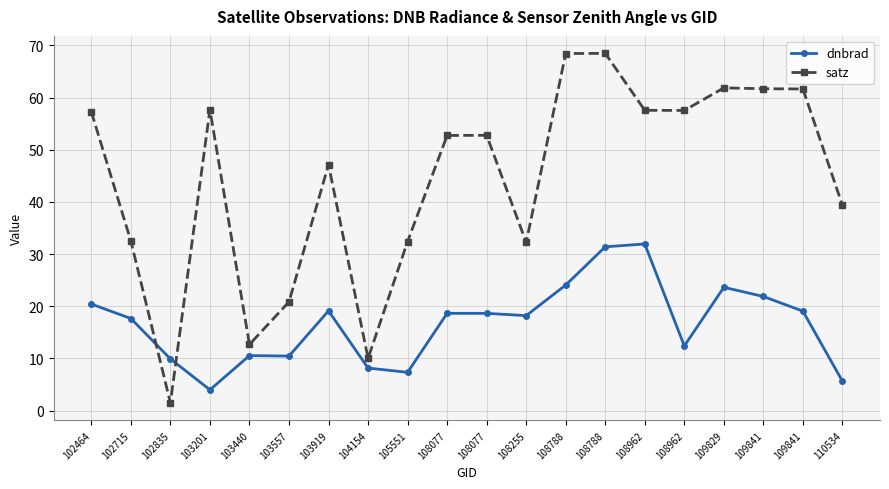

Does the chart have visible grid lines?

Yes